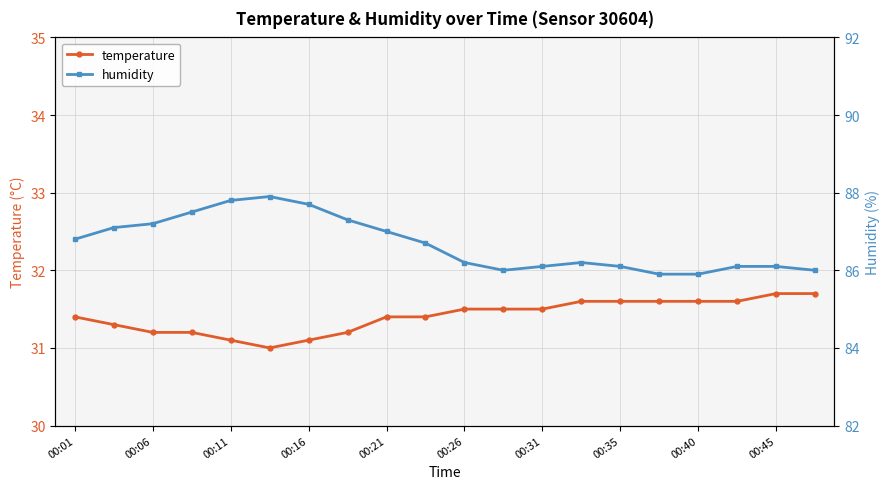

True or false: temperature and humidity intersect in this chart.

False